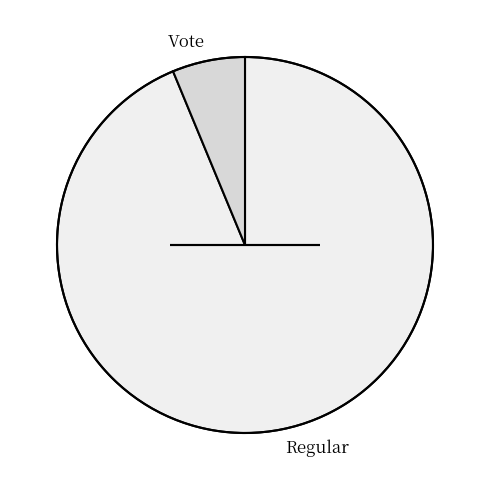

Does Vote represent more than half of the total?

No